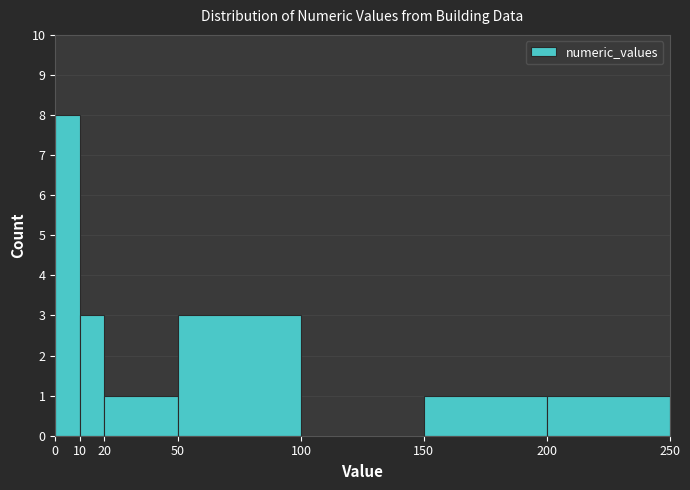

Reading left to right, list every bar in this chart as the range it spans on the x-axis followed by its height. The values are not printed on the chart, so give them approximately, as read against the axis.

0 to 10: 8
10 to 20: 3
20 to 50: 1
50 to 100: 3
100 to 150: 0
150 to 200: 1
200 to 250: 1